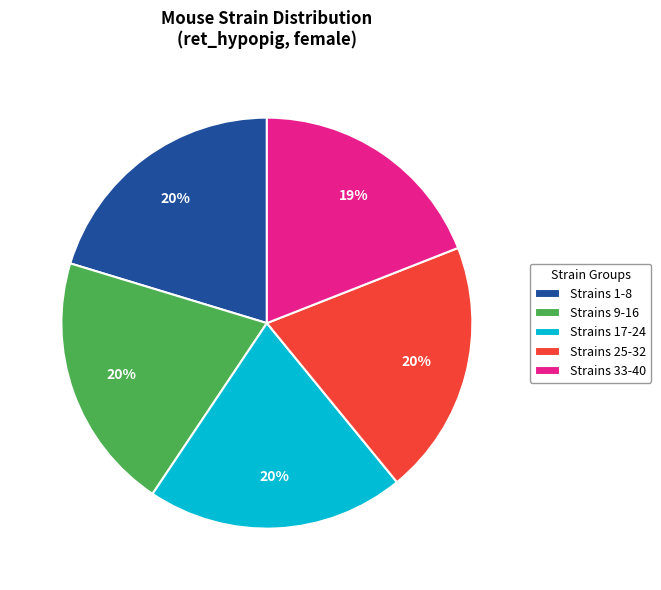

Is there any slice that represents more than half of the pie?

No